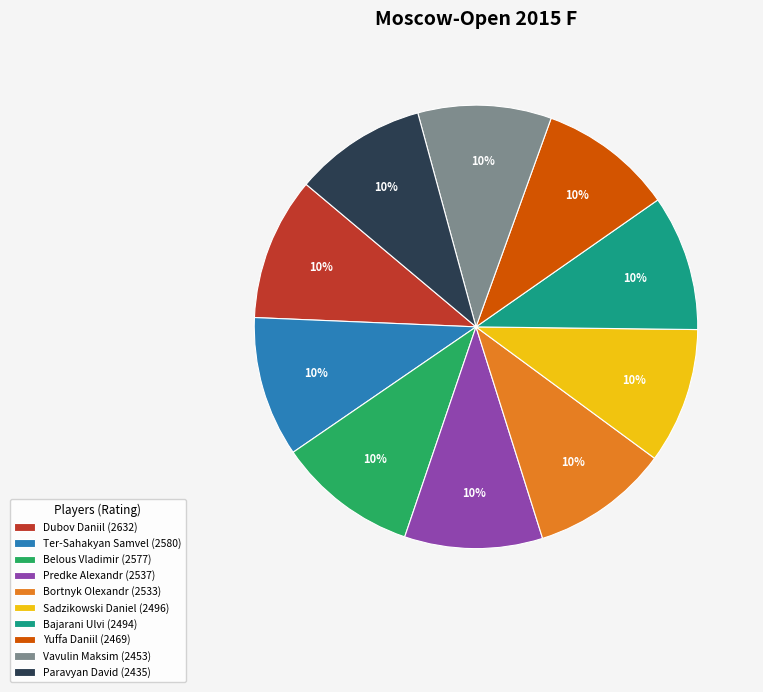

Does Ter-Sahakyan Samvel represent more than half of the total?

No